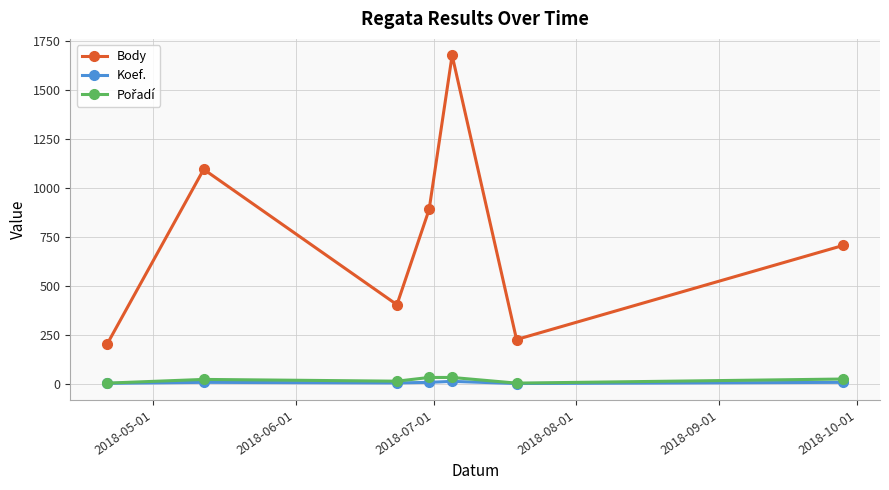

At how many categories does at least one series exceed 269?

5